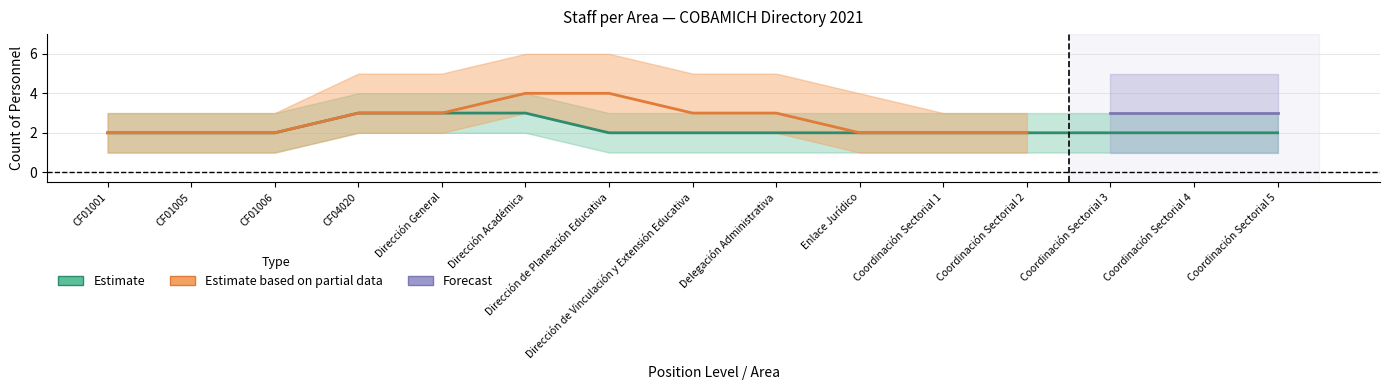

What is the highest value of the Dirección de Planeación Educativa series?

2